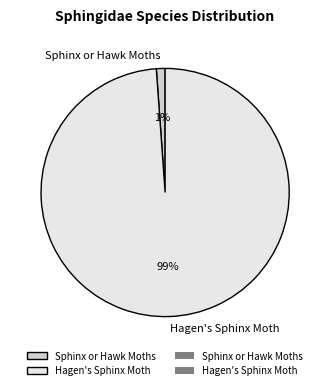

To the nearest percent, what is the combined percentage of Hagen's Sphinx Moth and Sphinx or Hawk Moths?

100%